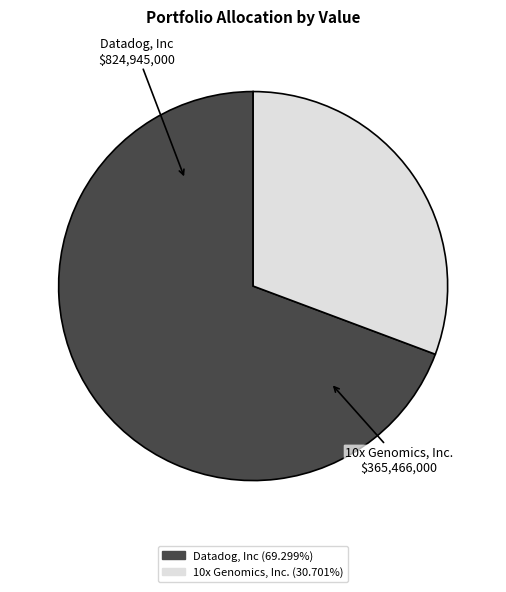

Which category has the smallest portion of the pie?

10x Genomics, Inc.